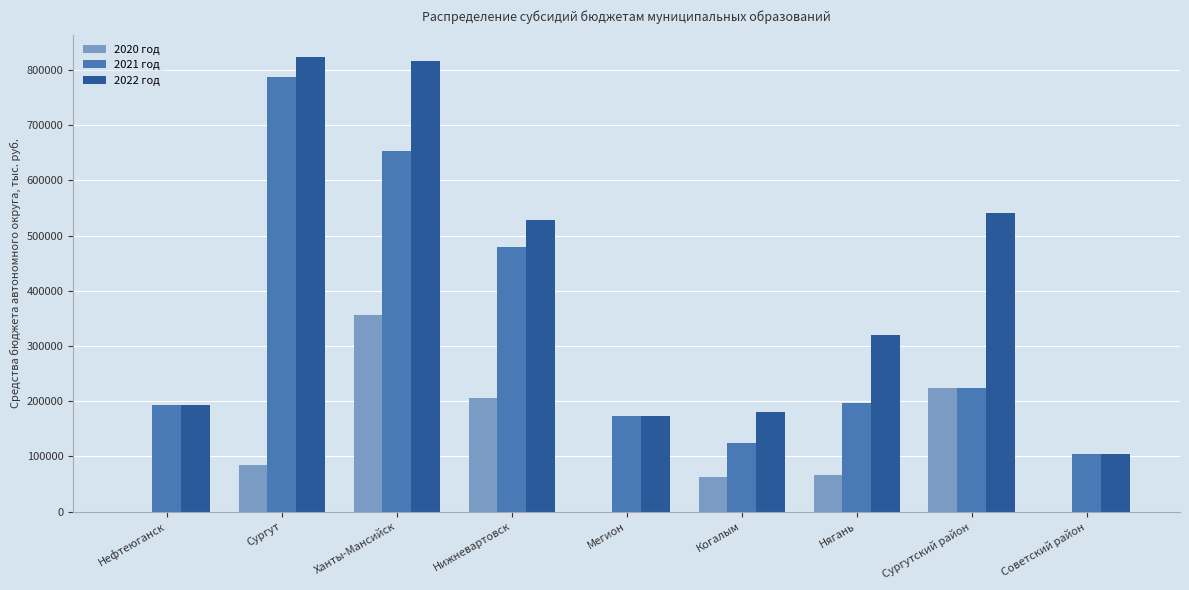

Which category has the highest value in the 2021 год series?

Сургут